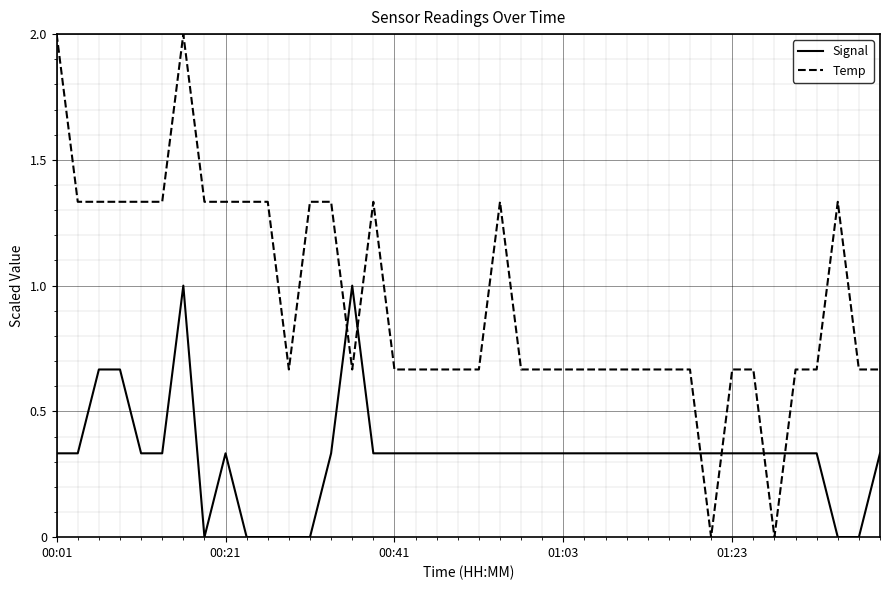

What is the difference between the maximum and minimum values in the Temp series?

2.0